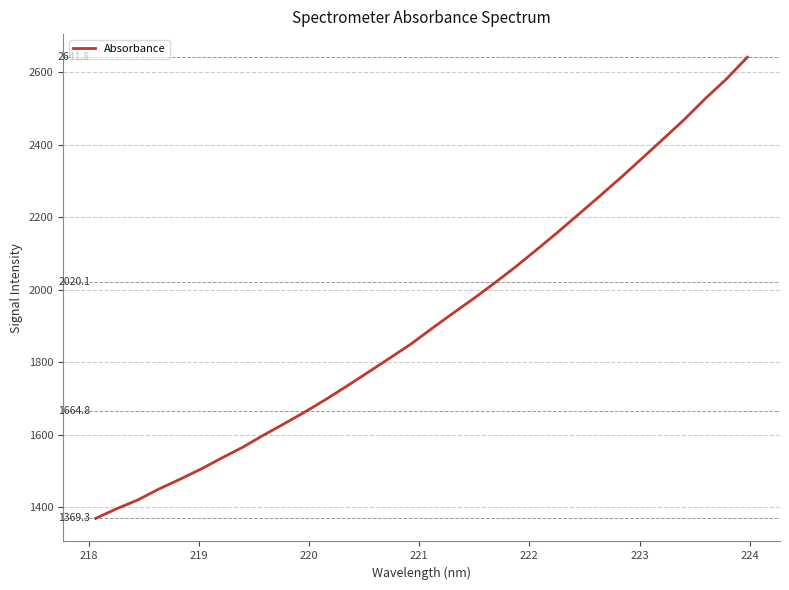

Reading right to left, extract all data points from this chart.

2641.8	2581.6	2527.7	2470.1	2416.7	2363.6	2310.9	2260.0	2210.1	2160.2	2112.2	2065.0	2020.1	1977.1	1935.9	1893.9	1850.8	1812.3	1774.3	1736.6	1699.7	1664.8	1631.8	1599.7	1566.0	1536.1	1505.2	1477.1	1450.1	1420.1	1396.0	1369.3